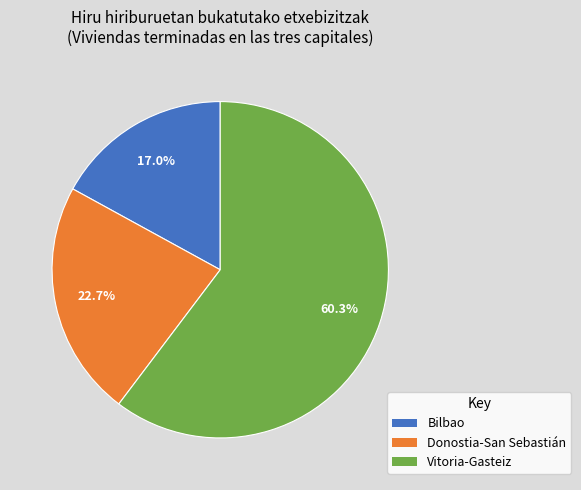

How many slices are in this pie chart?

3